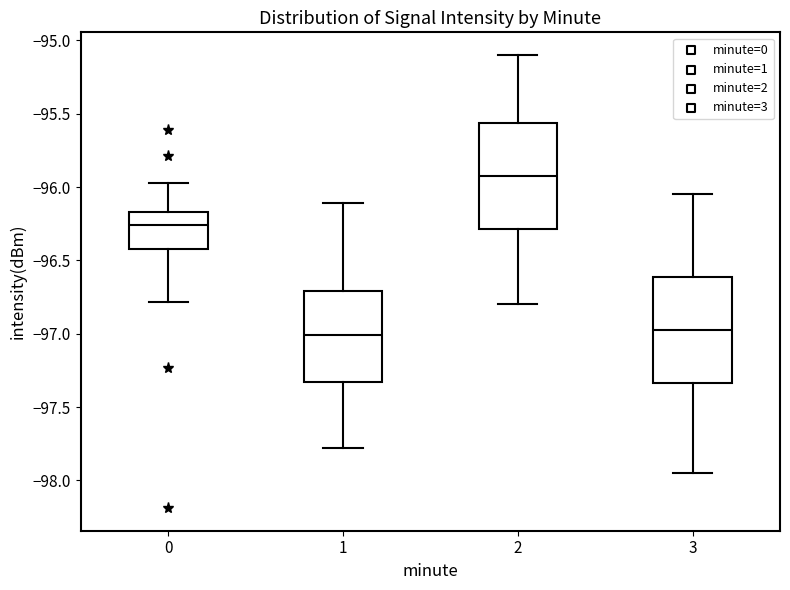

Reading left to right, read every box against the y-axis: the position of its median line, the range the box covers, and the ends of its whiskers. The values are not printed on the chart, so give them approximately, as read against the axis.

0: median -96.25, box -96.40 to -96.15, whiskers -96.80 to -95.95
1: median -97.00, box -97.35 to -96.70, whiskers -97.80 to -96.10
2: median -95.90, box -96.30 to -95.55, whiskers -96.80 to -95.10
3: median -96.95, box -97.35 to -96.60, whiskers -97.95 to -96.05